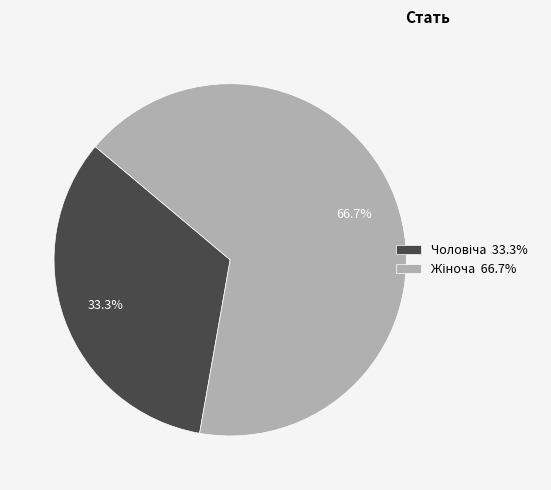

Is there any slice that represents more than half of the pie?

Yes